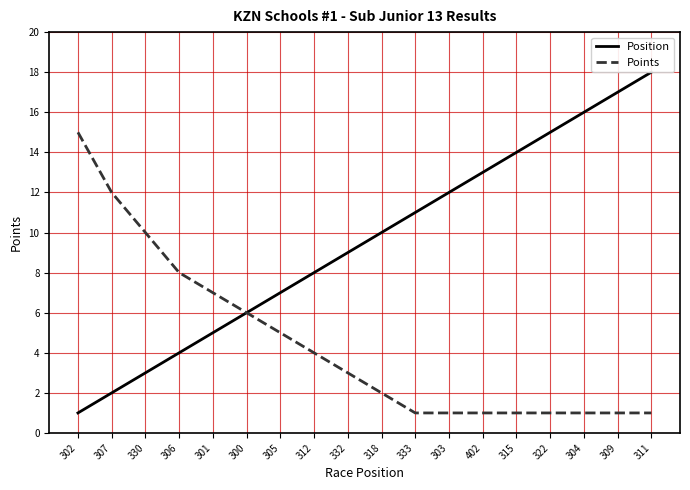

What is the difference between the Position values at 301 and 306?

1